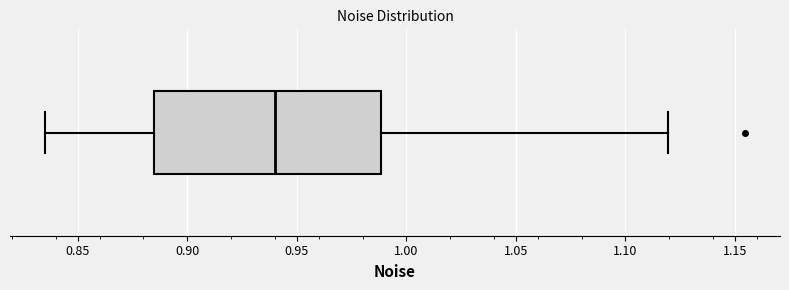

Transcribe this box plot: give where the median line is, the range the box spans, and where the two whiskers end, as read against the x-axis. The values are not printed on the chart, so give them approximately, as read against the axis.

median 0.940, box 0.885 to 0.990, whiskers 0.835 to 1.120